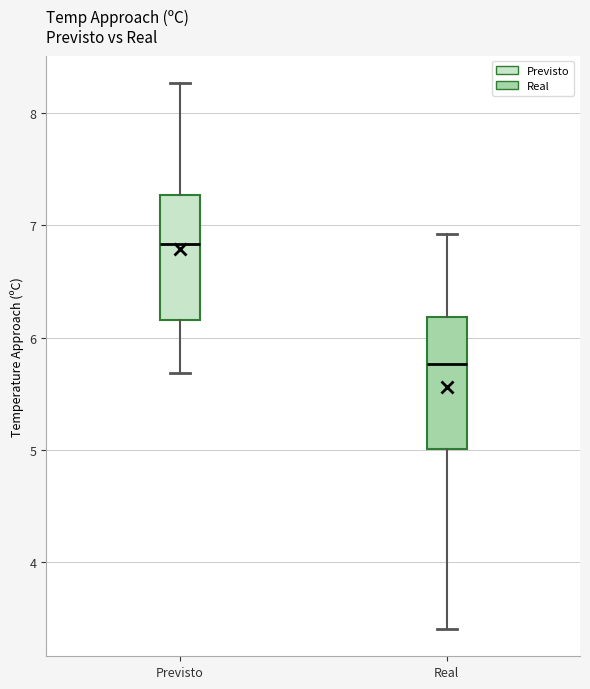

Which box has the lowest median line?

Real